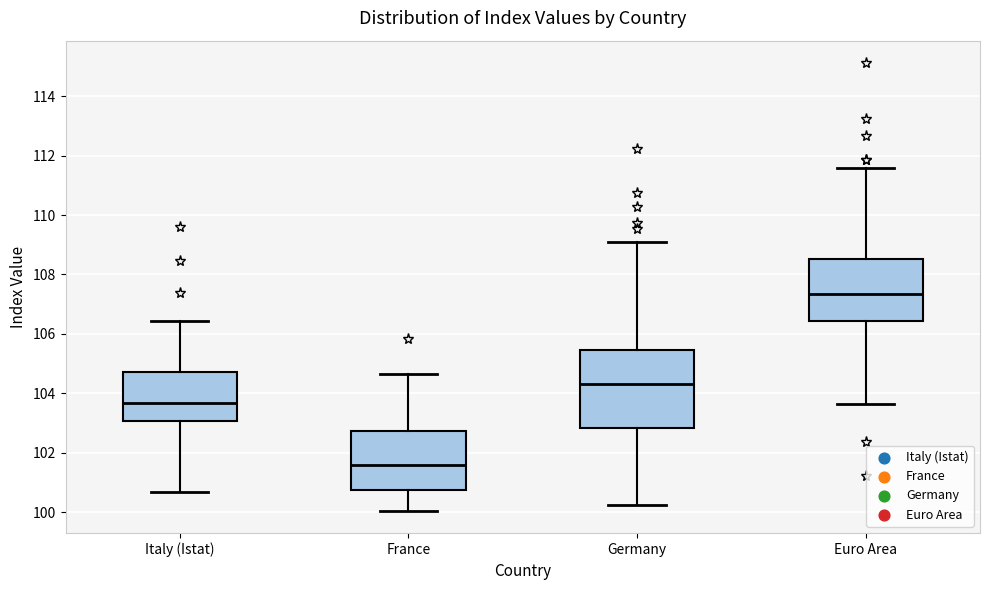

Reading left to right, read every box against the y-axis: the position of its median line, the range the box covers, and the ends of its whiskers. The values are not printed on the chart, so give them approximately, as read against the axis.

Italy (Istat): median 103.6, box 103.0 to 104.8, whiskers 100.6 to 106.4
France: median 101.6, box 100.8 to 102.8, whiskers 100.0 to 104.6
Germany: median 104.4, box 102.8 to 105.4, whiskers 100.2 to 109.0
Euro Area: median 107.4, box 106.4 to 108.6, whiskers 103.6 to 111.6